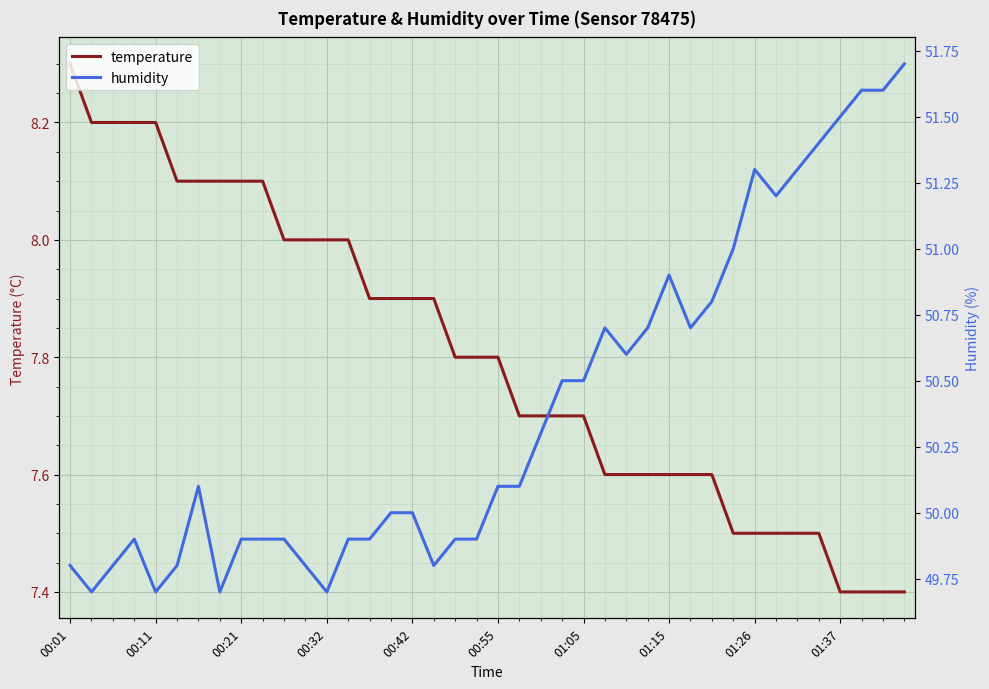

What is the minimum value for temperature?

7.4